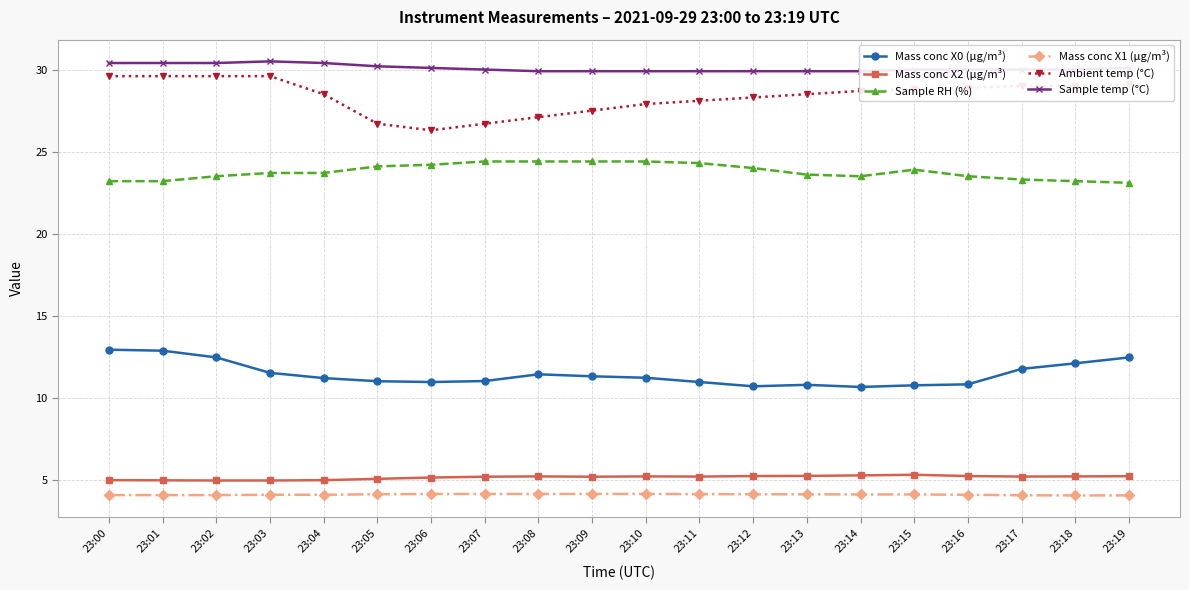

The value of Mass conc X2 (μg/m³) at 23:08 is 8.6. True or false?

False